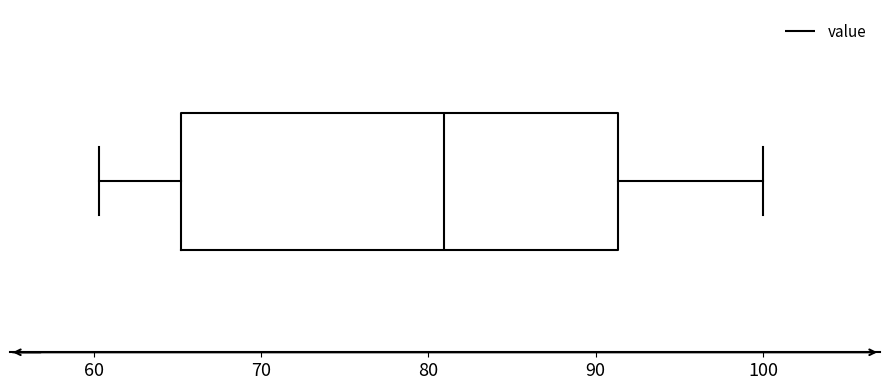

Transcribe this box plot: give where the median line is, the range the box spans, and where the two whiskers end, as read against the x-axis. The values are not printed on the chart, so give them approximately, as read against the axis.

median 81, box 65 to 91, whiskers 60 to 100